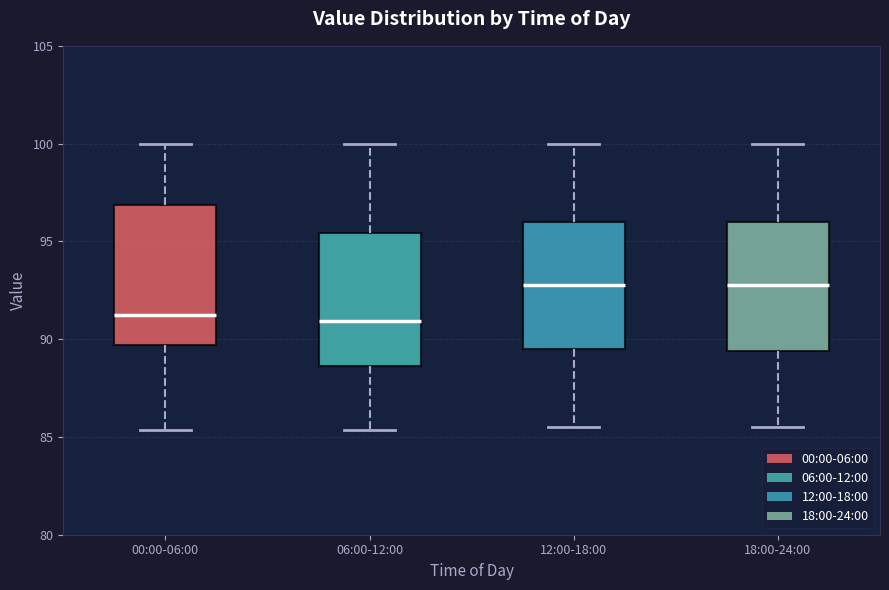

Reading left to right, transcribe this box plot: for each box, give where its median line is, the range the box spans, and where its two whiskers end, as read against the y-axis. The values are not printed on the chart, so give them approximately, as read against the axis.

00:00-06:00: median 91.0, box 89.5 to 97.0, whiskers 85.5 to 100.0
06:00-12:00: median 91.0, box 88.5 to 95.5, whiskers 85.5 to 100.0
12:00-18:00: median 93.0, box 89.5 to 96.0, whiskers 85.5 to 100.0
18:00-24:00: median 93.0, box 89.5 to 96.0, whiskers 85.5 to 100.0